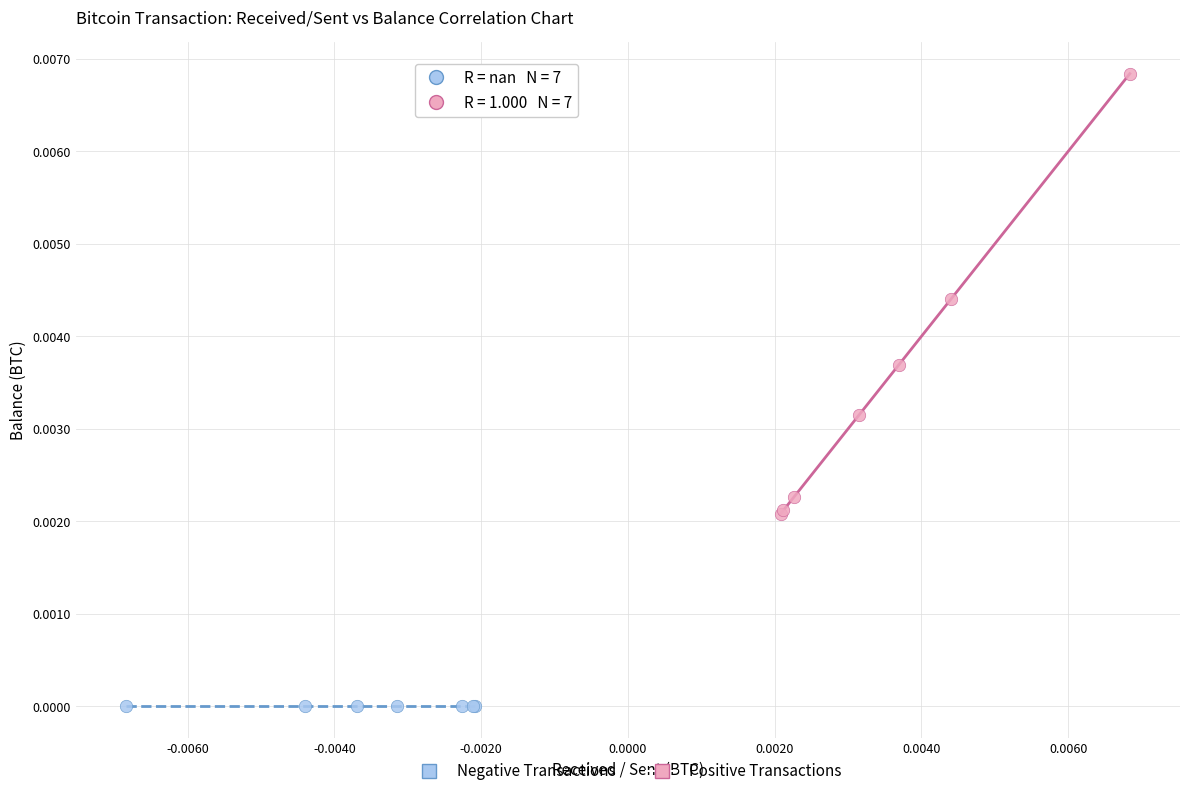

What are all the series names shown in the legend?

Negative Transactions, Positive Transactions